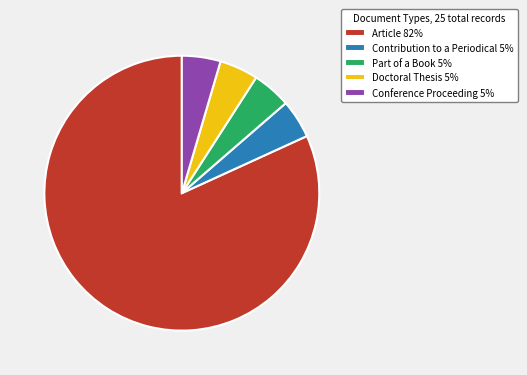

True or false: Article 82% accounts for 82% of the total.

True